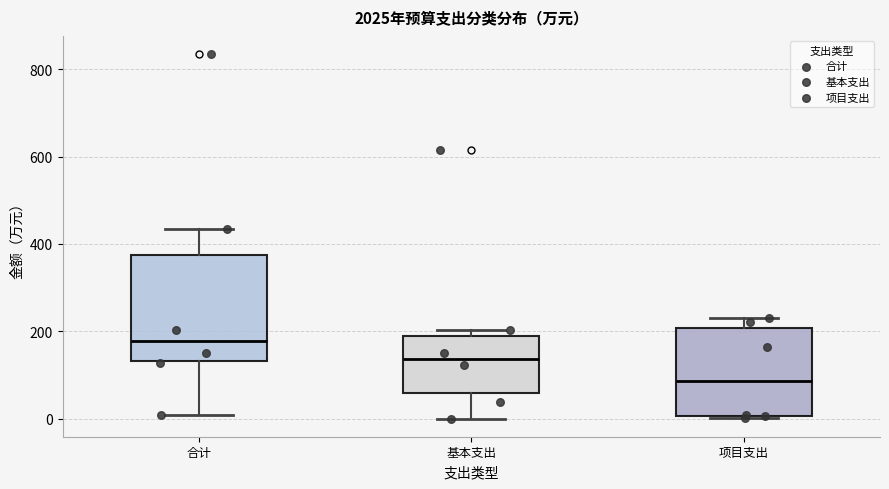

Which box has the highest median line?

合计